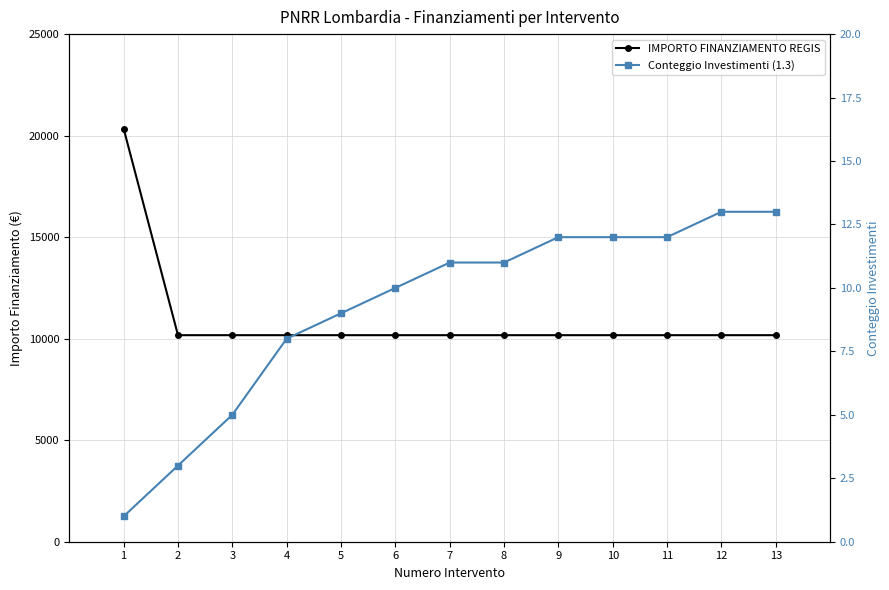

Which category has the highest value in the Conteggio Investimenti (1.3) series?

12